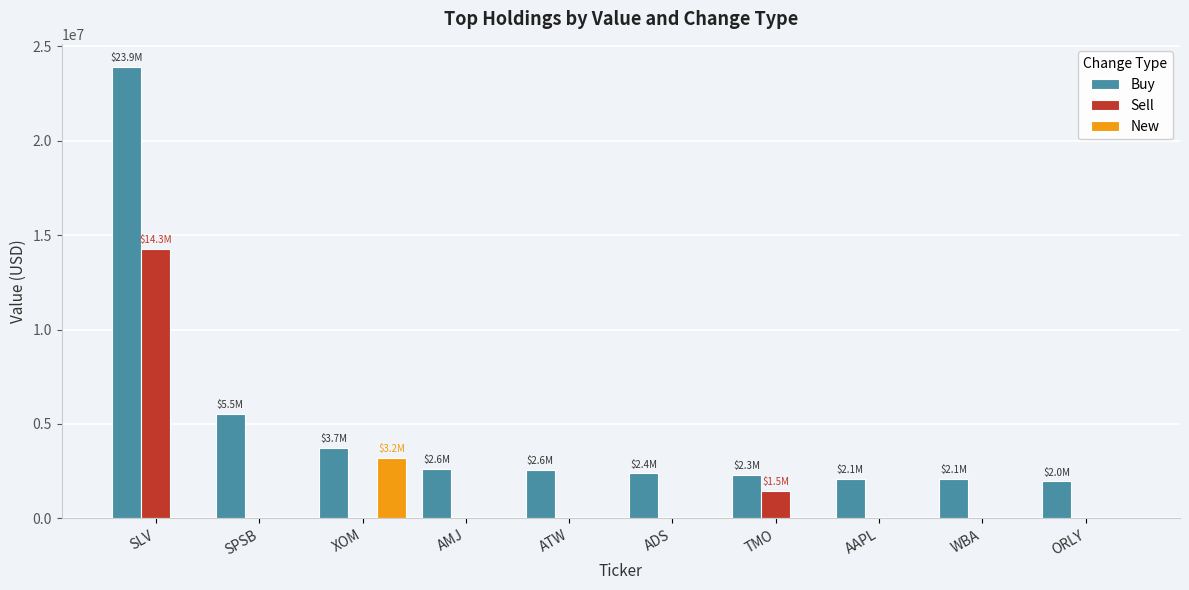

The value of Buy at AMJ is 2615000. True or false?

True